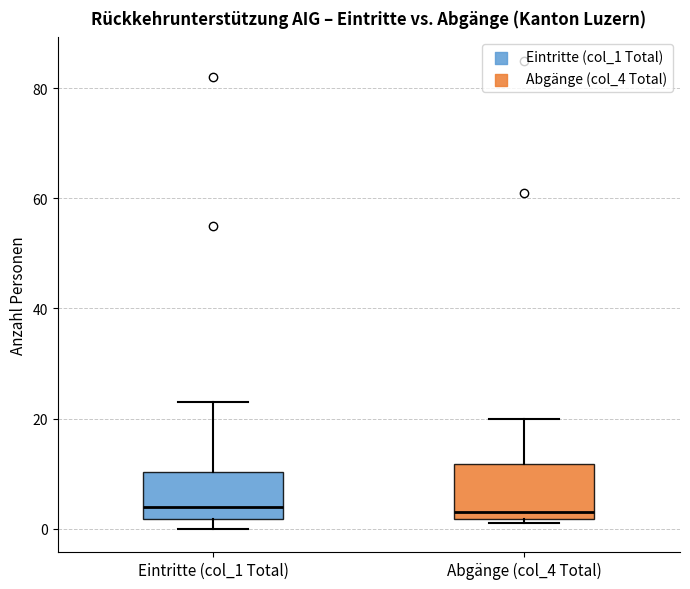

Reading left to right, transcribe this box plot: for each box, give where its median line is, the range the box spans, and where its two whiskers end, as read against the y-axis. The values are not printed on the chart, so give them approximately, as read against the axis.

Eintritte (col_1 Total): median 4, box 2 to 10, whiskers 0 to 24
Abgänge (col_4 Total): median 4, box 2 to 12, whiskers 2 (just below the box's lower edge) to 20